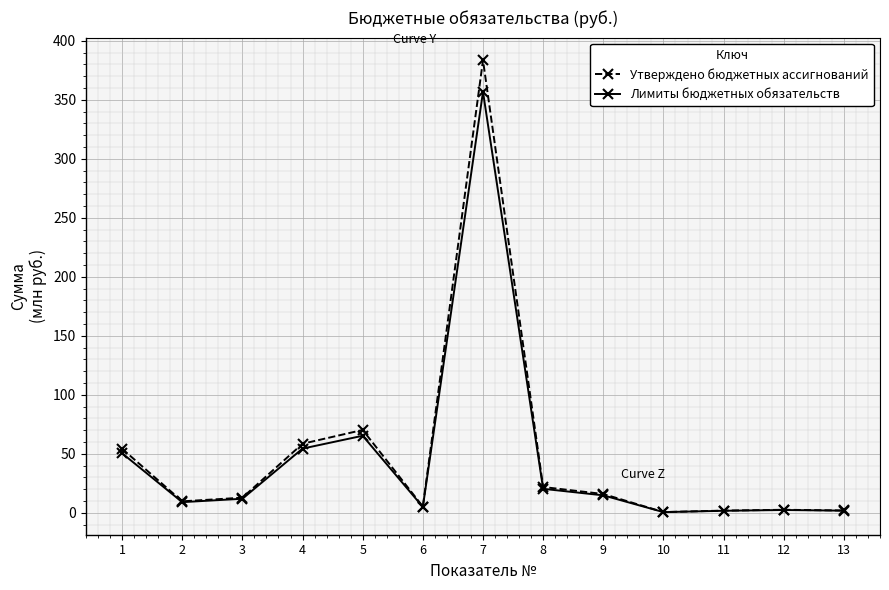

Is the value of Лимиты бюджетных обязательств at 4 greater than the value of Утверждено бюджетных ассигнований at 7?

No